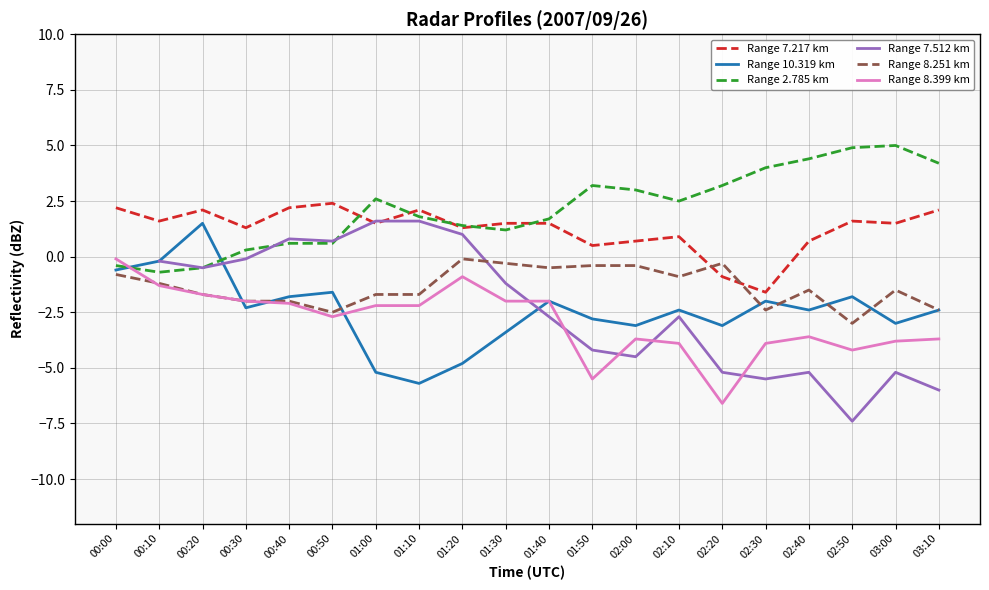

Which series has the largest total across all categories?

Range 2.785 km